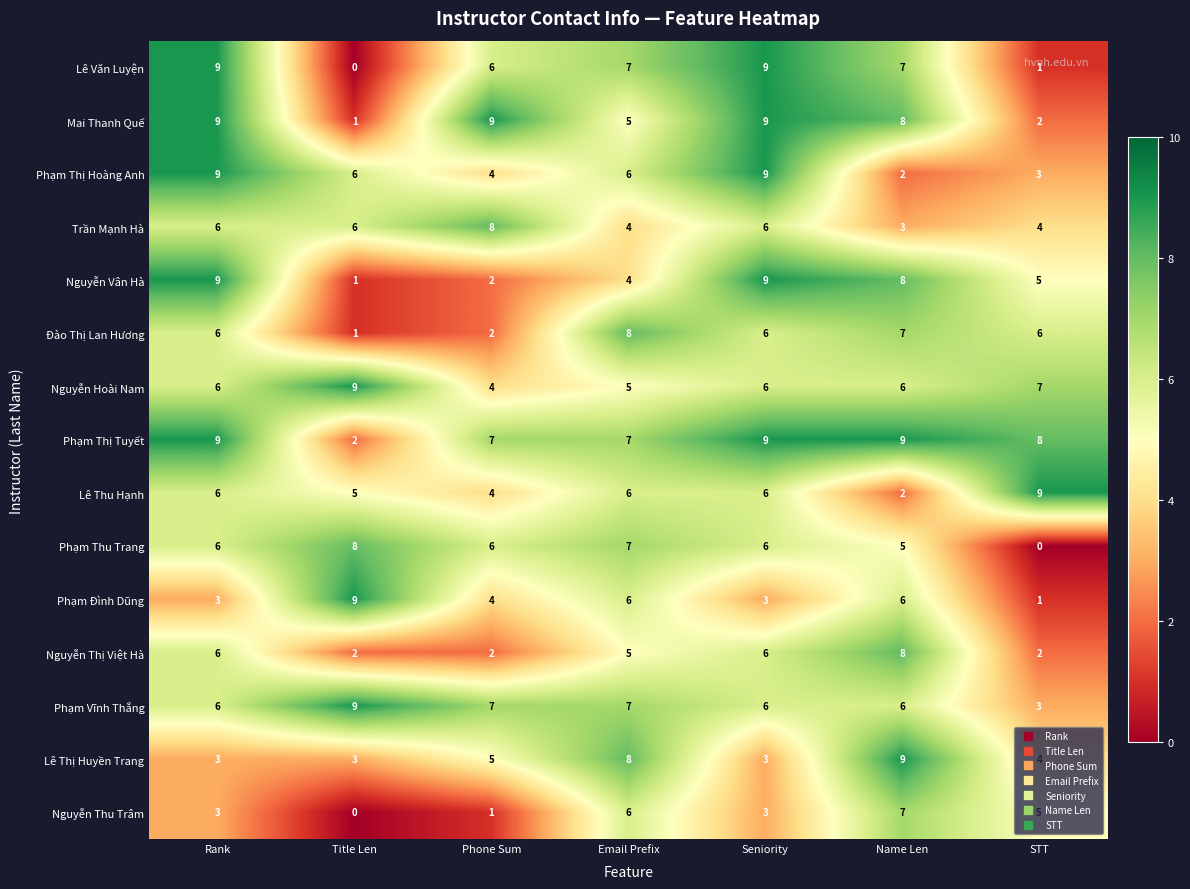

Which category has the highest value in the Đào Thị Lan Hương series?

Email Prefix